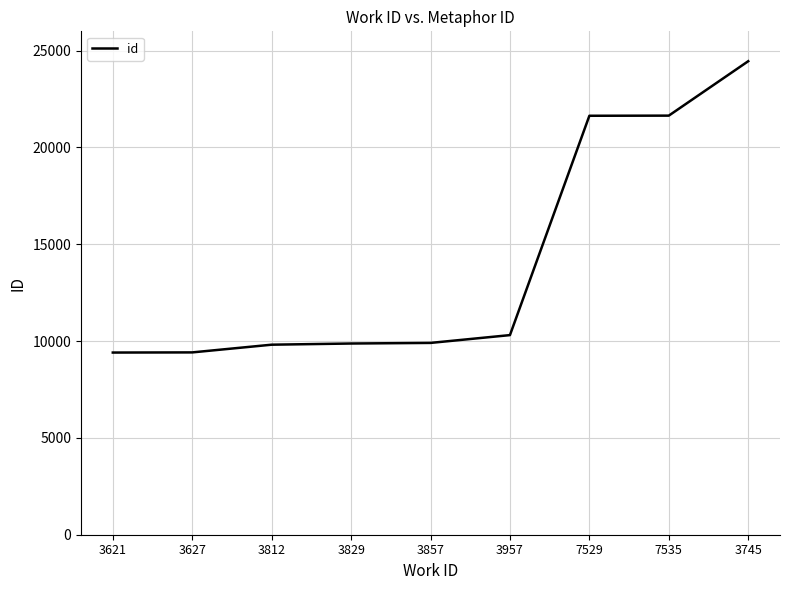

The value at 3621 is 3197. True or false?

False